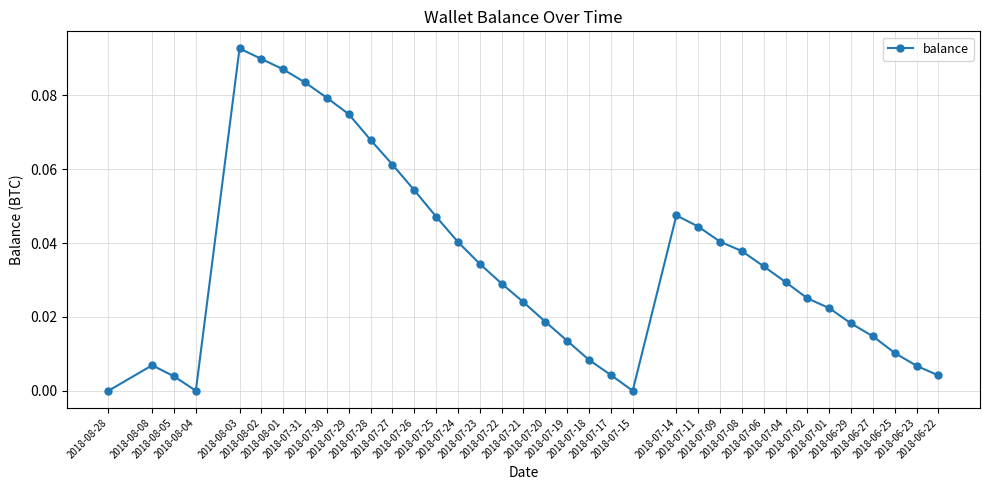

Is this an area chart (filled region under the line)?

No